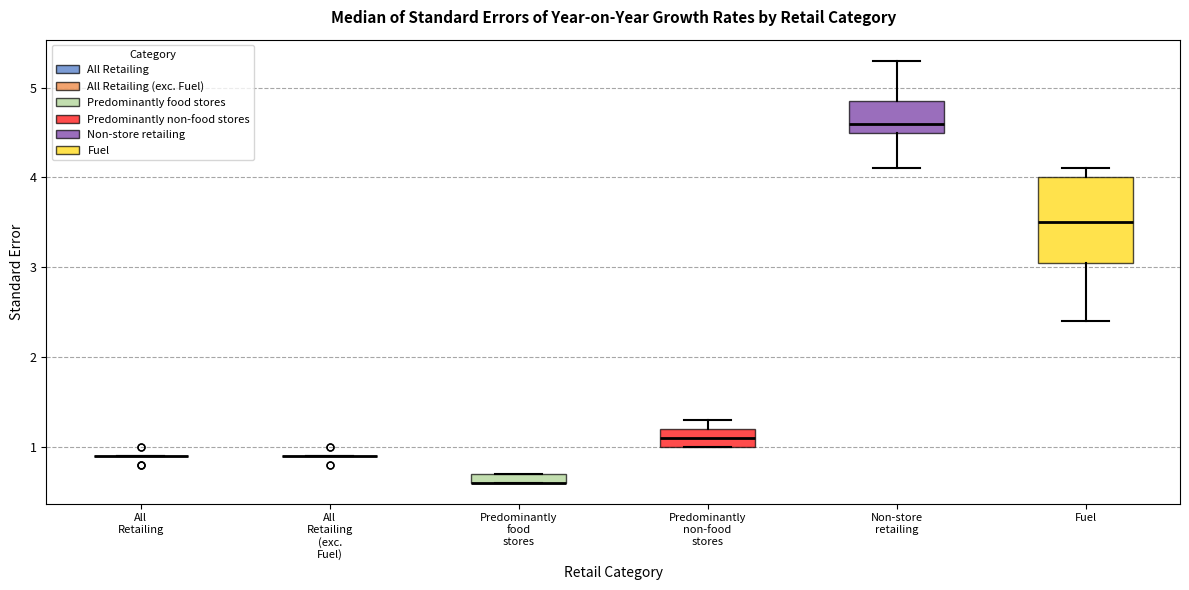

Which box is the tallest, from its lower edge to its upper edge?

Fuel